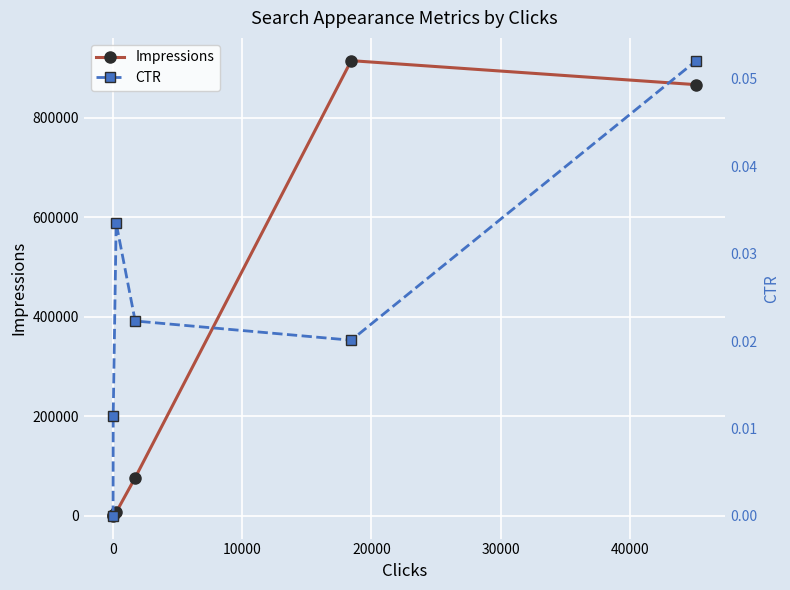

Which series has the largest total across all categories?

Impressions